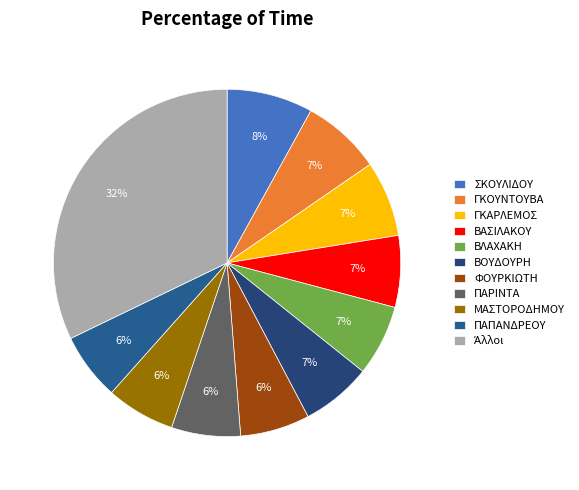

To the nearest percent, what is the difference between the largest and smallest slice percentages?

26%